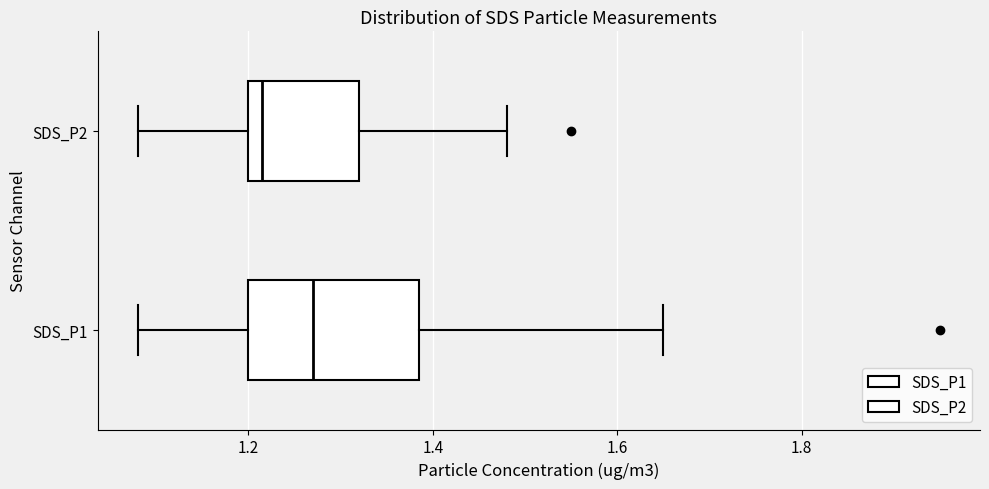

Comparing the boxes themselves (not the whiskers), which one is the widest?

SDS_P1